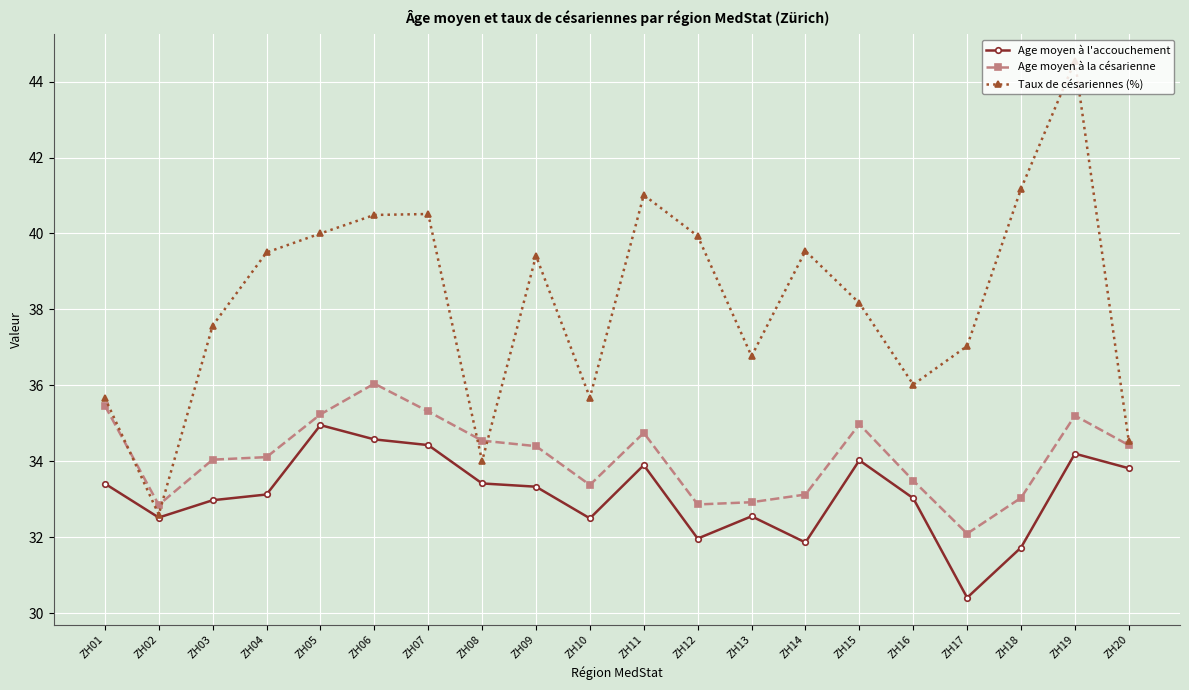

What are all the series names shown in the legend?

Age moyen à l'accouchement, Age moyen à la césarienne, Taux de césariennes (%)